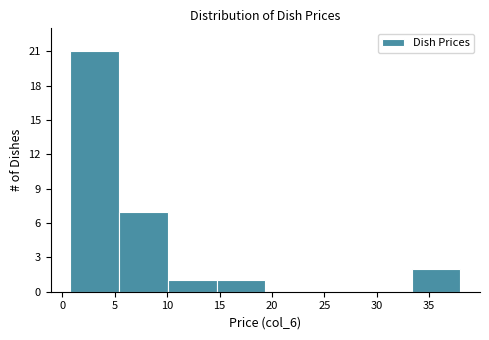

Over which range of the x-axis is the bar tallest?

0.5 to 5.5